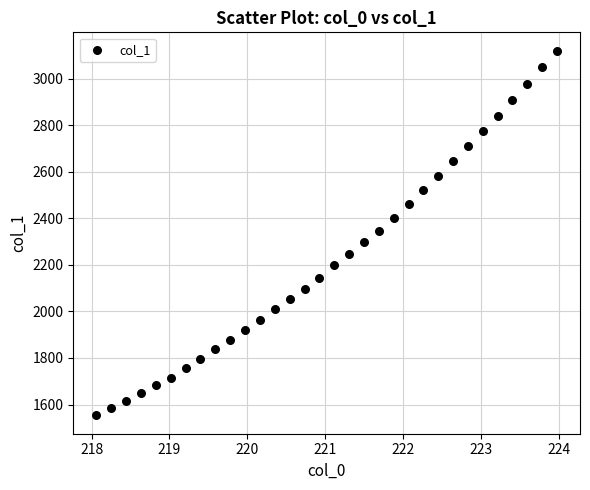

What is the range of X values (max minus min)?

5.9